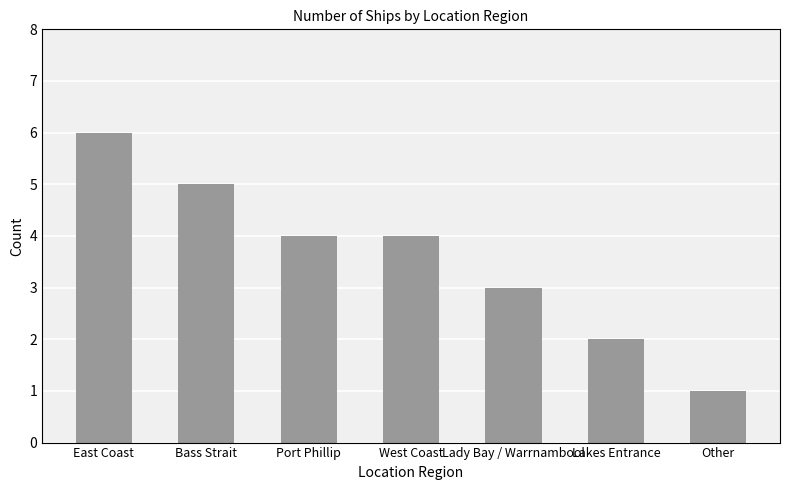

Reading left to right, extract all data points from this chart.

6	5	4	4	3	2	1